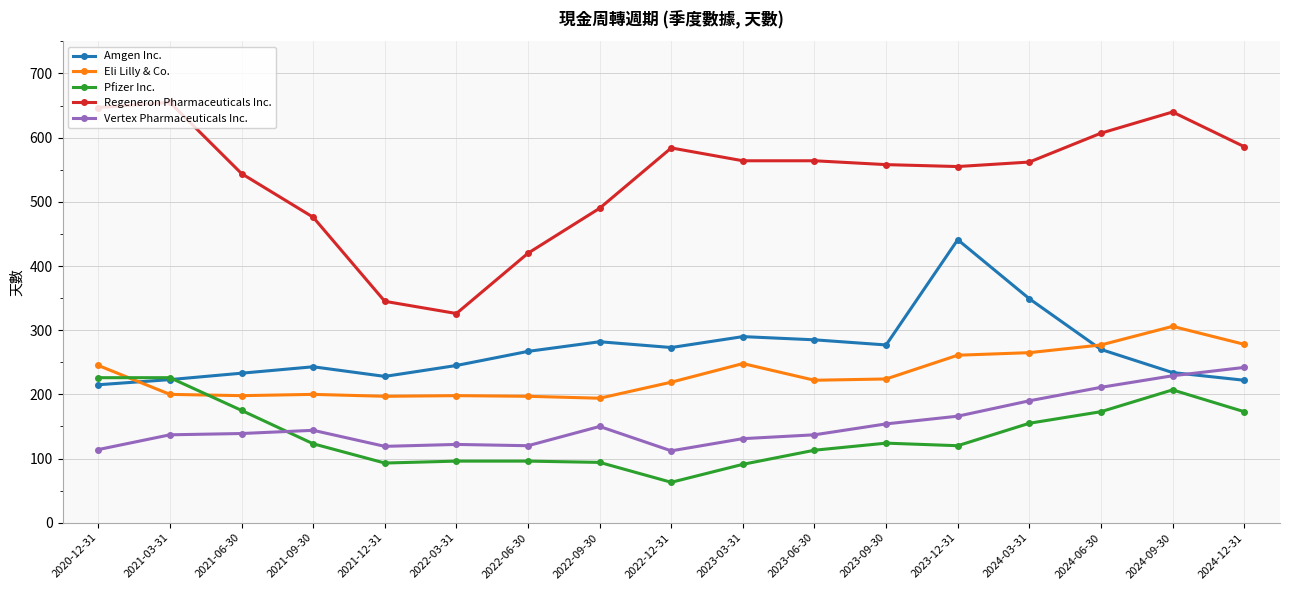

What are all the series names shown in the legend?

Amgen Inc., Eli Lilly & Co., Pfizer Inc., Regeneron Pharmaceuticals Inc., Vertex Pharmaceuticals Inc.